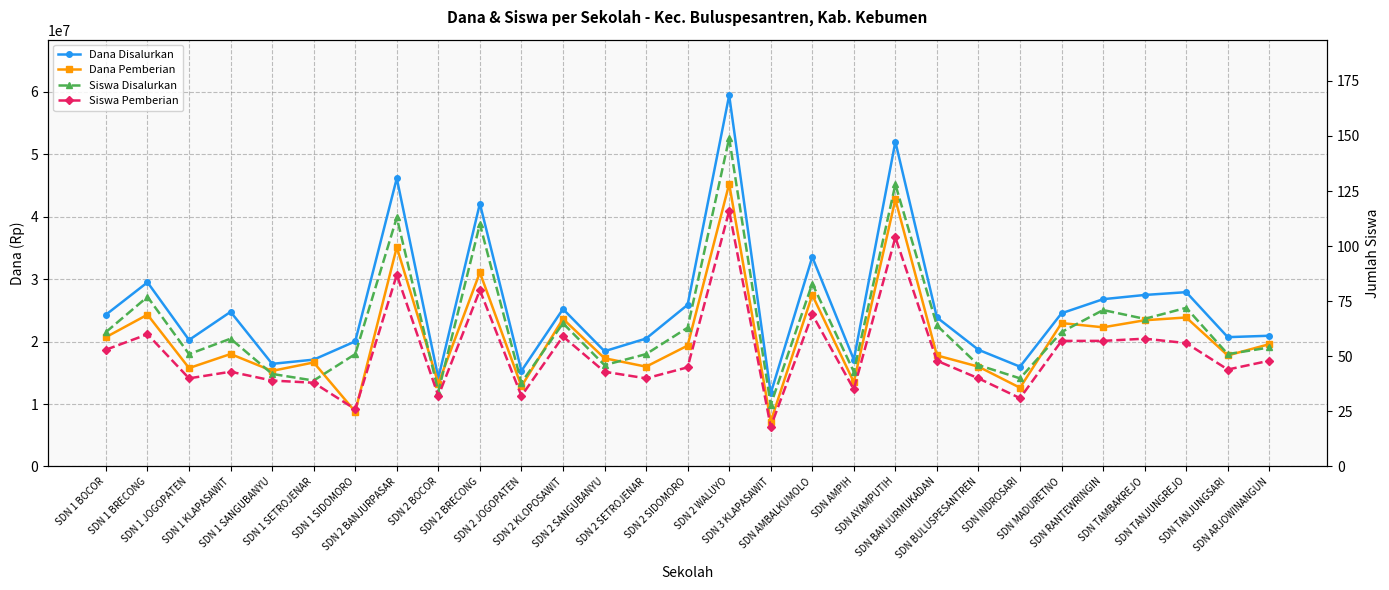

The value of Dana Pemberian at SDN AYAMPUTIH is 58505942. True or false?

False